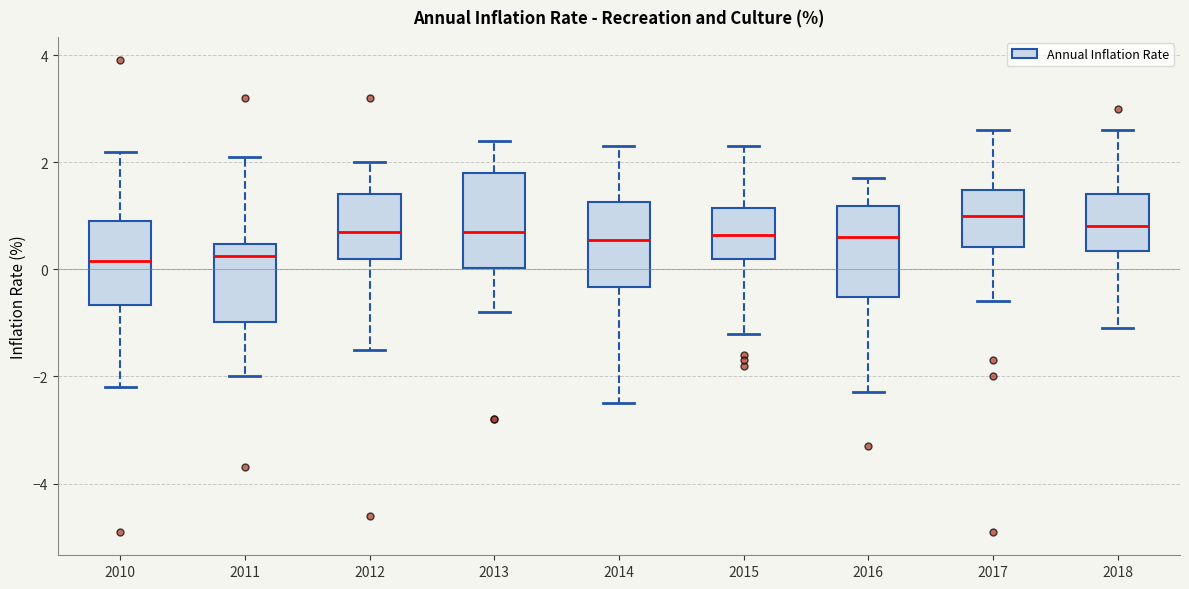

Reading left to right, read every box against the y-axis: the position of its median line, the range the box covers, and the ends of its whiskers. The values are not printed on the chart, so give them approximately, as read against the axis.

2010: median 0.2, box -0.6 to 1.0, whiskers -2.2 to 2.2
2011: median 0.2, box -1.0 to 0.4, whiskers -2.0 to 2.2
2012: median 0.8, box 0.2 to 1.4, whiskers -1.4 to 2.0
2013: median 0.8, box 0.0 to 1.8, whiskers -0.8 to 2.4
2014: median 0.6, box -0.4 to 1.2, whiskers -2.4 to 2.4
2015: median 0.6, box 0.2 to 1.2, whiskers -1.2 to 2.4
2016: median 0.6, box -0.6 to 1.2, whiskers -2.2 to 1.8
2017: median 1.0, box 0.4 to 1.4, whiskers -0.6 to 2.6
2018: median 0.8, box 0.4 to 1.4, whiskers -1.0 to 2.6